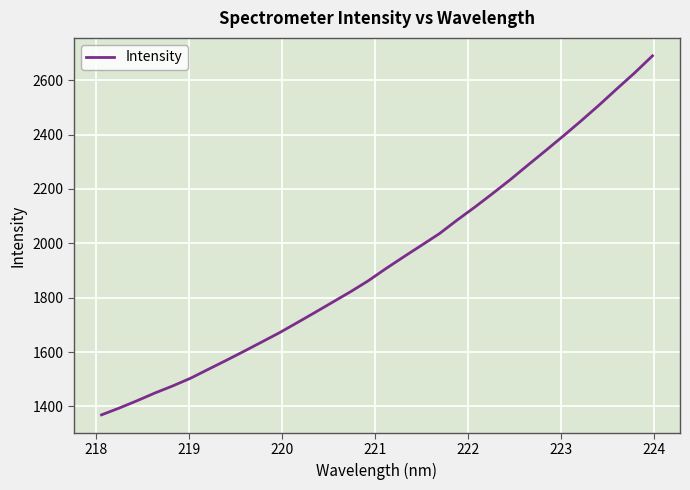

What is the greatest value displayed?

2689.7